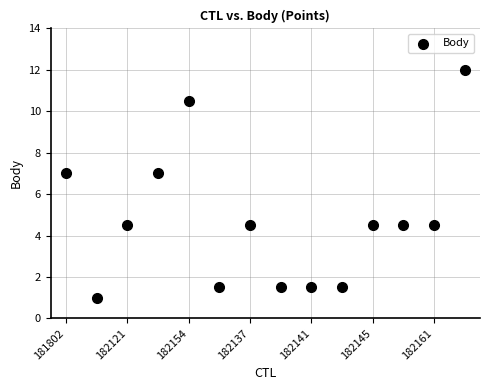

What is the range of Y values (max minus min)?

11.0